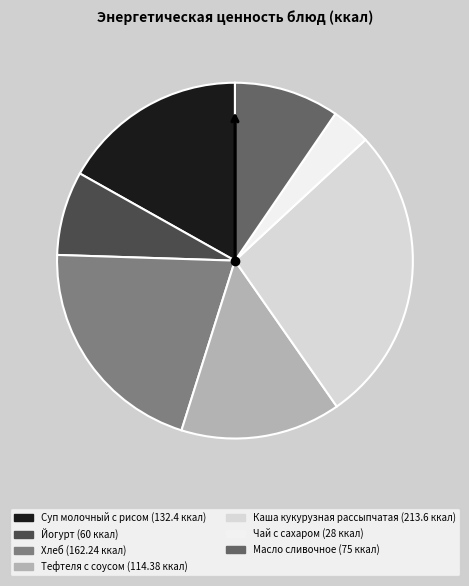

Is it true that Чай с сахаром is 4% of the pie?

True